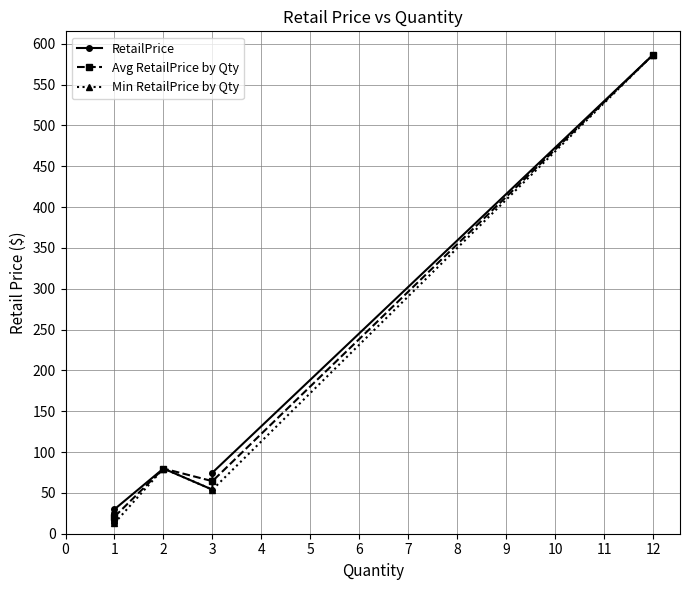

How many points are lower than both their immediate neighbors (excluding endpoints)?

1